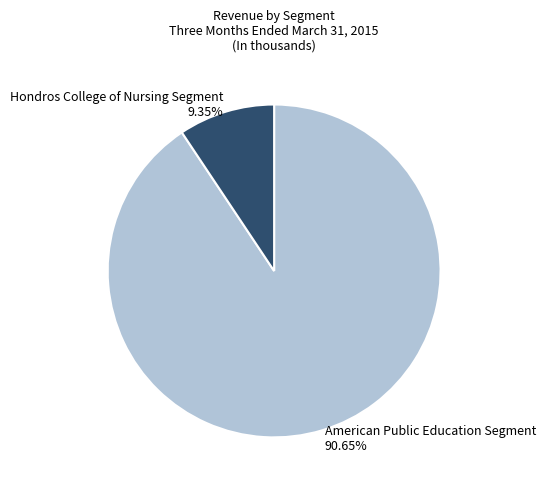

To the nearest percent, what is the combined percentage of Hondros College of Nursing Segment and American Public Education Segment?

100%